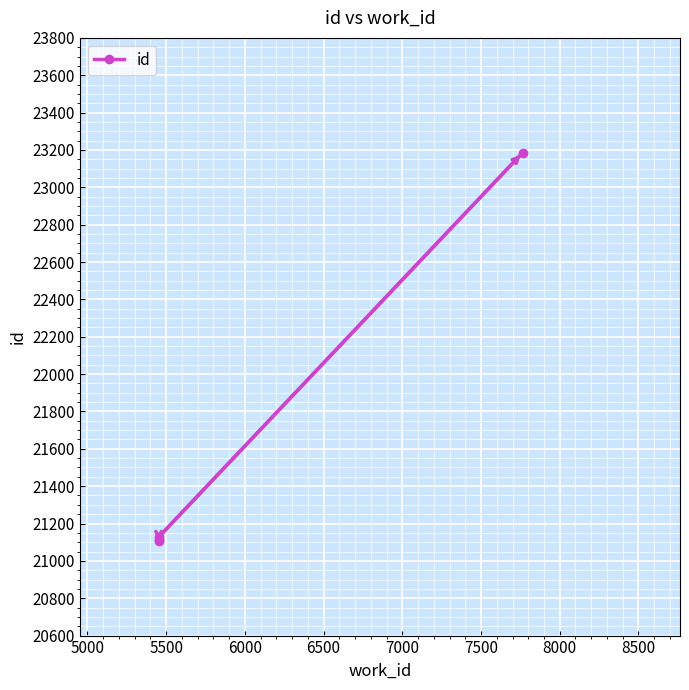

Reading right to left, transcribe all the data shown in this chart.

23185	21127	21111	21107